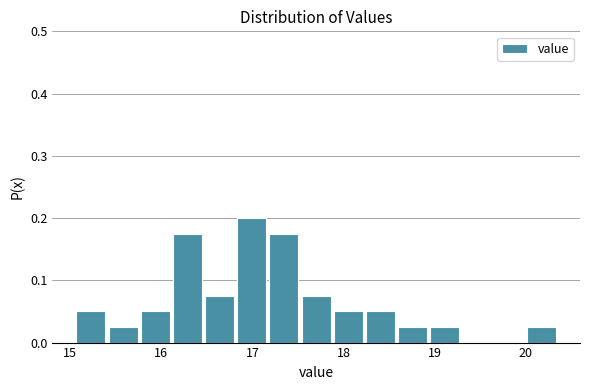

Around what value on the x-axis is the tallest bar? Give the approximate position of its centre, as read against the axis.

17.0